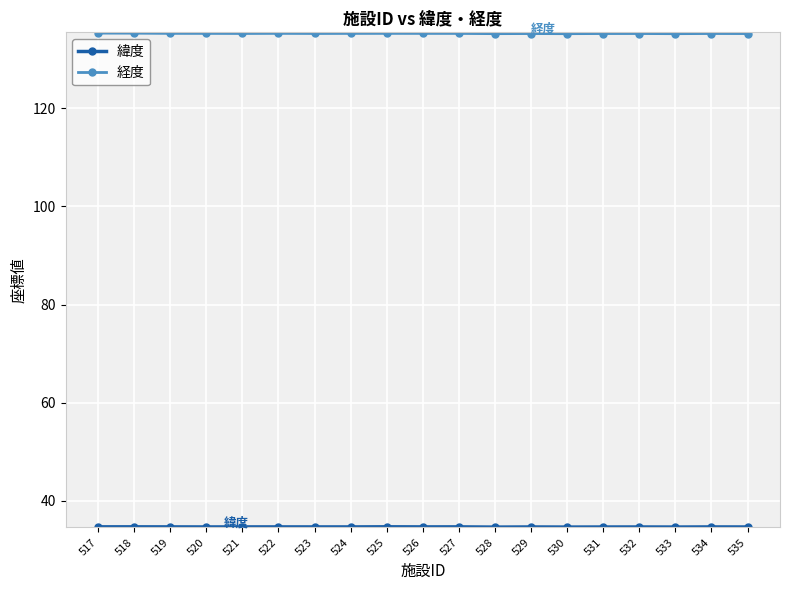

Which series has the largest total across all categories?

経度